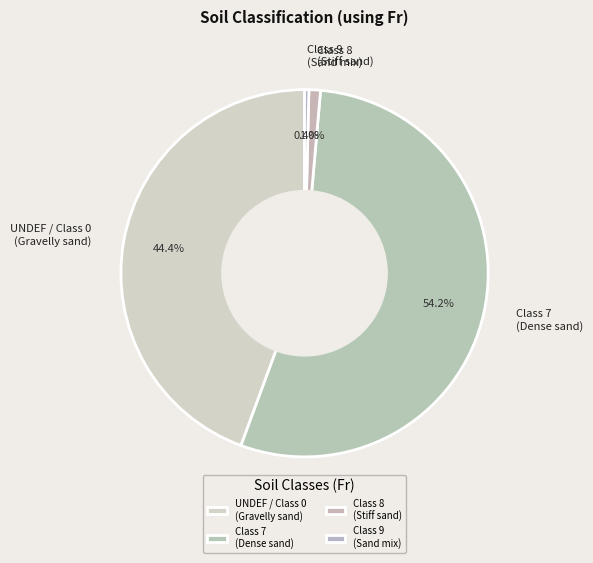

How many slices are in this pie chart?

4